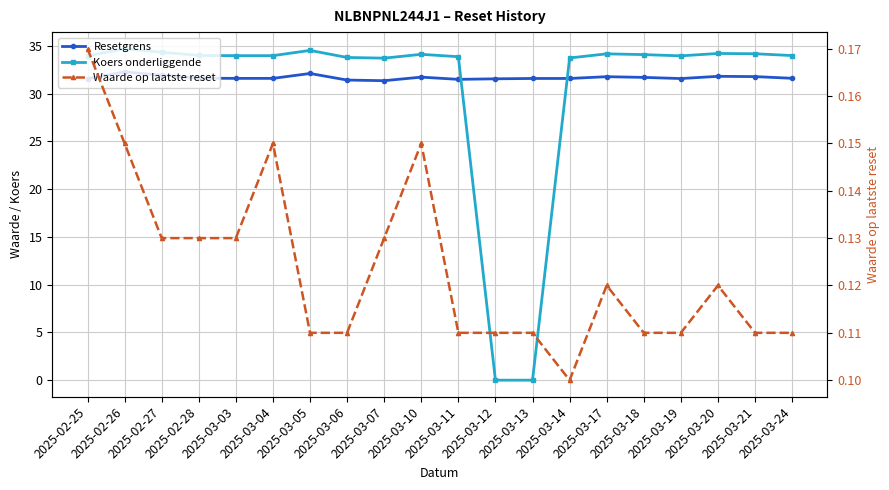

Reading left to right, transcribe all the data shown in this chart.

Resetgrens: 31.6	32.3	31.9	31.6	31.6	31.6	32.1	31.4	31.4	31.7	31.5	31.5	31.6	31.6	31.8	31.7	31.6	31.8	31.8	31.6
Koers onderliggende: 33.9	34.7	34.3	34.0	34.0	34.0	34.5	33.8	33.7	34.1	33.9	0.0	0.0	33.7	34.2	34.1	34.0	34.2	34.2	34.0
Waarde op laatste reset: 0.2	0.1	0.1	0.1	0.1	0.1	0.1	0.1	0.1	0.1	0.1	0.1	0.1	0.1	0.1	0.1	0.1	0.1	0.1	0.1